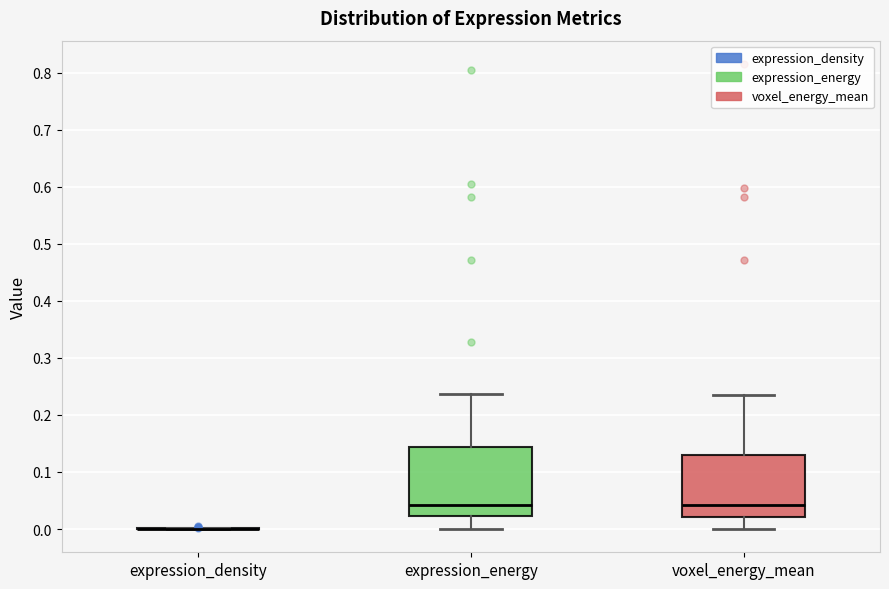

Which box is the tallest, from its lower edge to its upper edge?

expression_energy